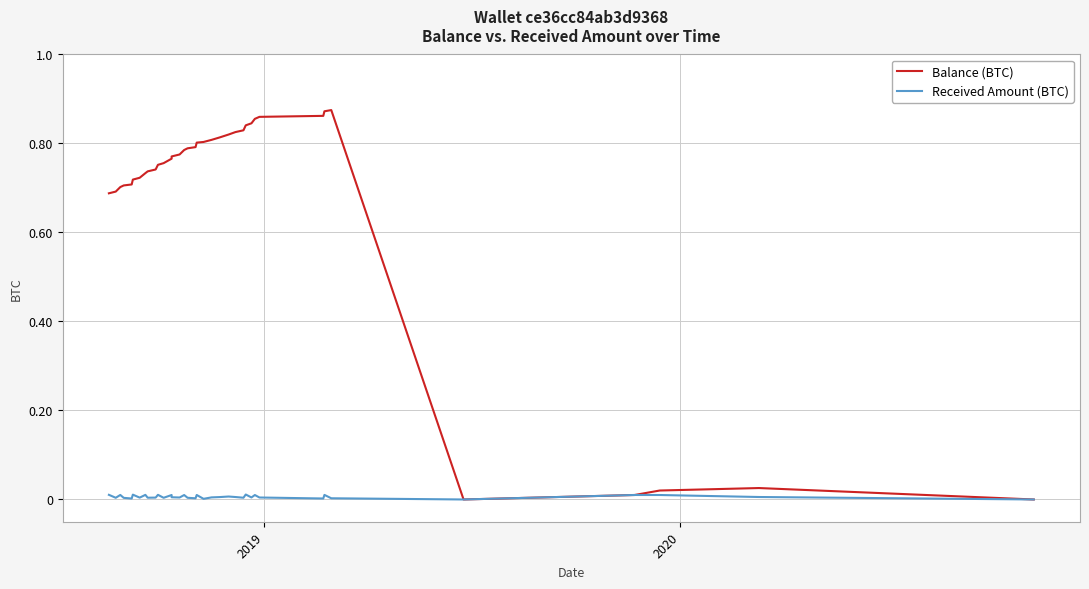

Rank the series by their average value, from highest to lowest.

Balance (BTC), Received Amount (BTC)